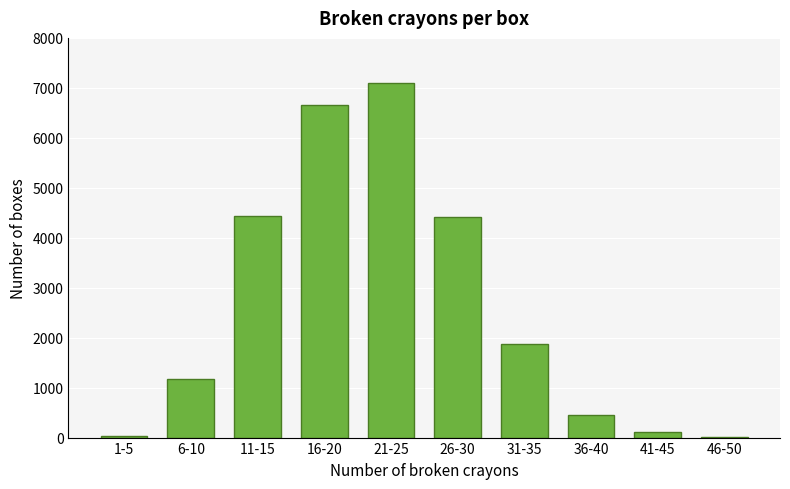

Is it true that the value at 36-40 is 733?

False